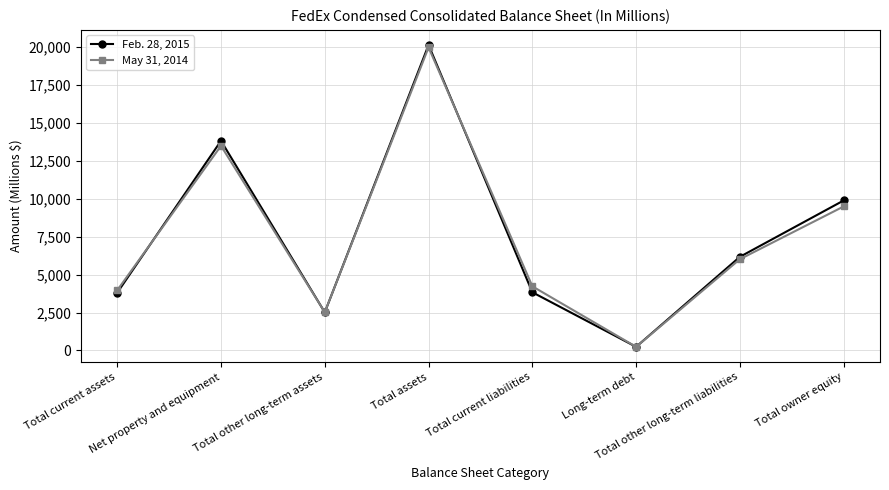

How many interior local valleys does the Feb. 28, 2015 series have?

2